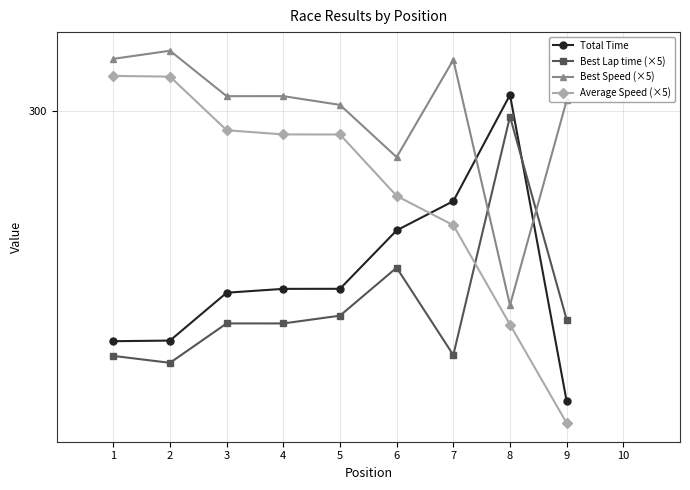

Where does the Total Time series first go above 273?

4